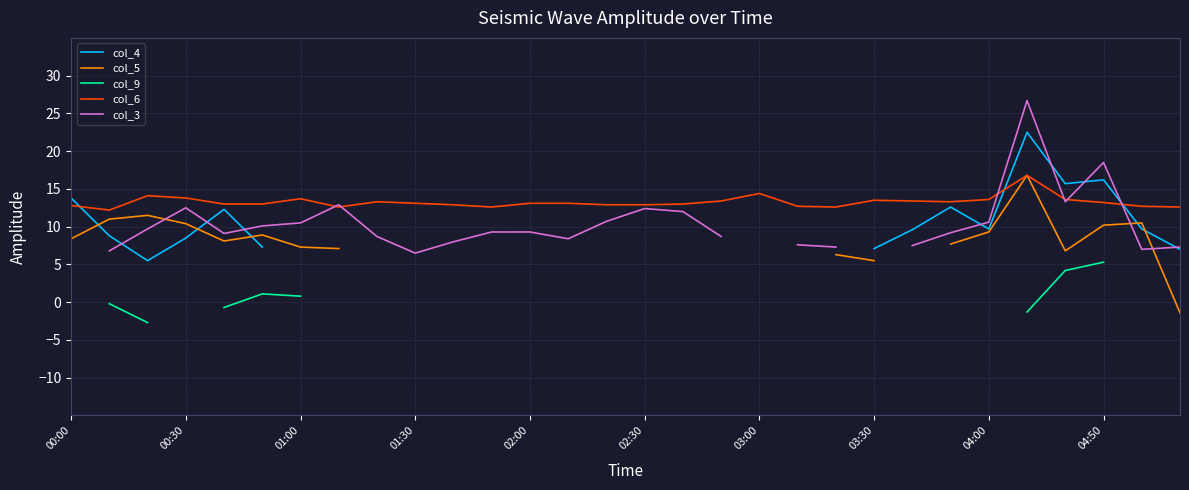

The value of col_6 at 01:30 is 13.1. True or false?

True